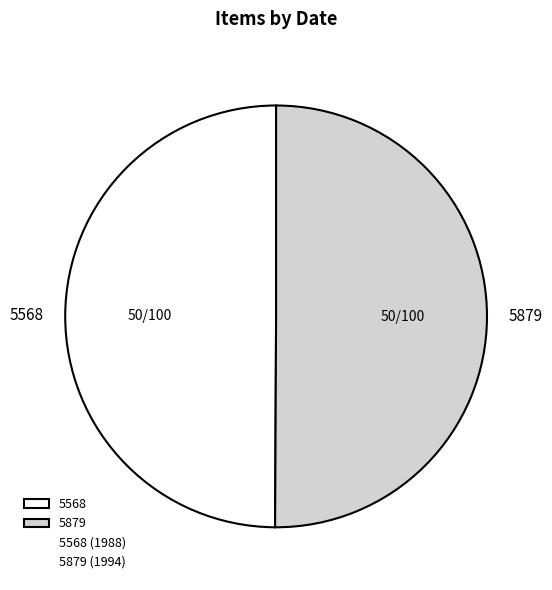

Do 5879 and 5568 together represent more than half of the pie?

Yes